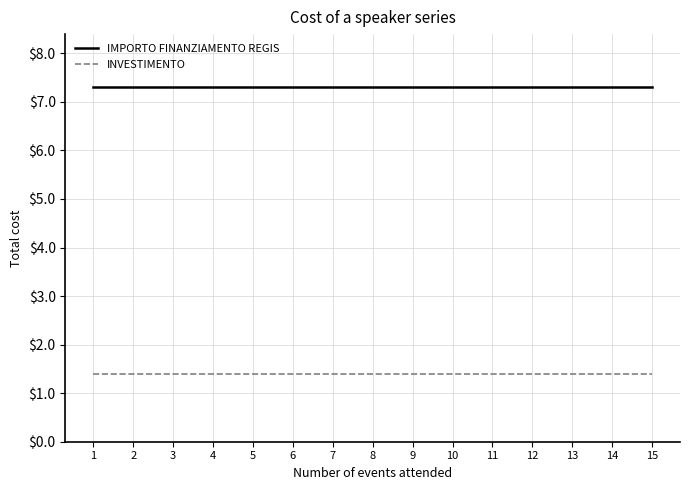

What is the maximum value for IMPORTO FINANZIAMENTO REGIS?

7.3